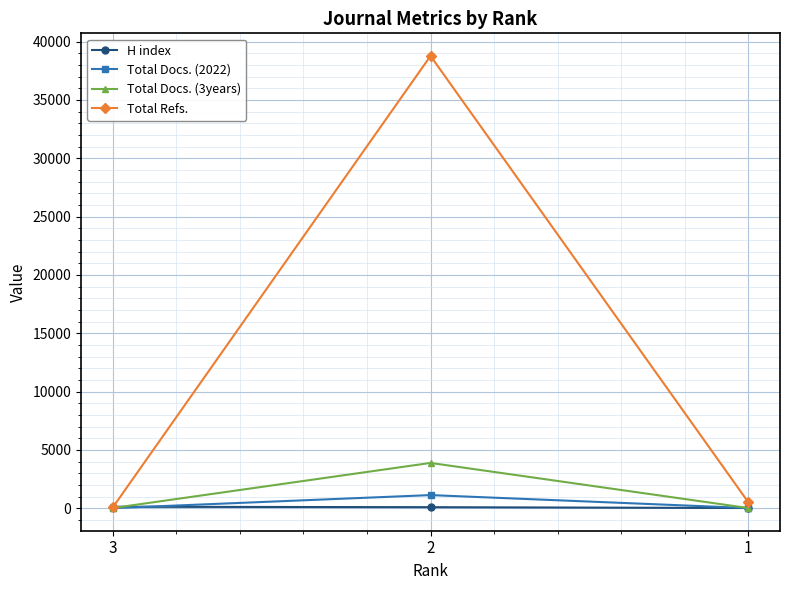

What is the difference between the maximum and minimum values in the H index series?

108